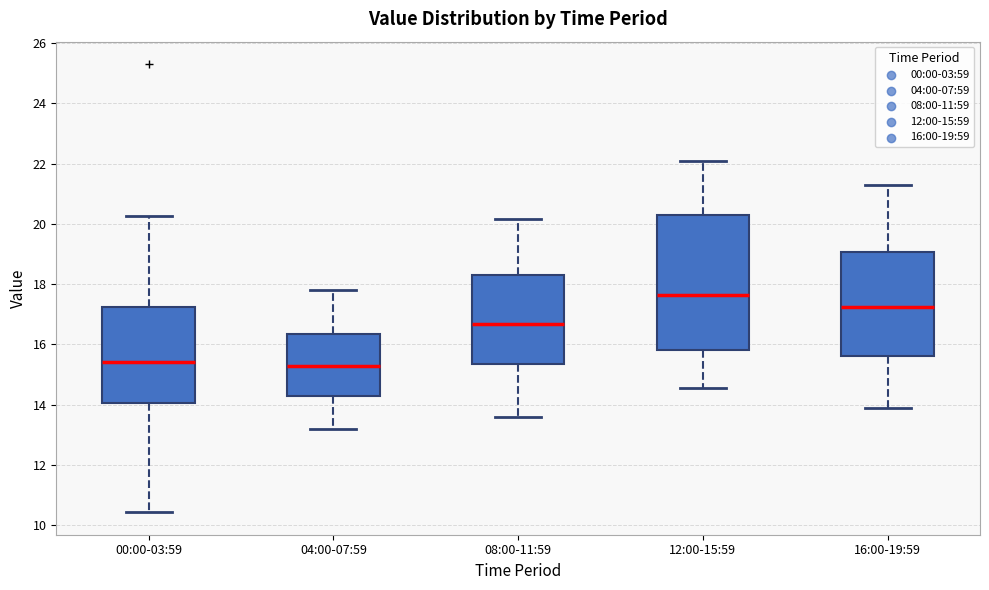

Reading left to right, read every box against the y-axis: the position of its median line, the range the box covers, and the ends of its whiskers. The values are not printed on the chart, so give them approximately, as read against the axis.

00:00-03:59: median 15.4, box 14.0 to 17.2, whiskers 10.4 to 20.2
04:00-07:59: median 15.4, box 14.2 to 16.4, whiskers 13.2 to 17.8
08:00-11:59: median 16.6, box 15.4 to 18.2, whiskers 13.6 to 20.2
12:00-15:59: median 17.6, box 15.8 to 20.4, whiskers 14.6 to 22.2
16:00-19:59: median 17.2, box 15.6 to 19.0, whiskers 14.0 to 21.4